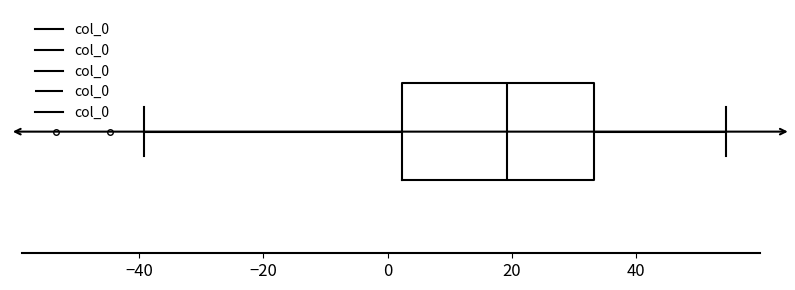

Transcribe this box plot: give where the median line is, the range the box spans, and where the two whiskers end, as read against the x-axis. The values are not printed on the chart, so give them approximately, as read against the axis.

median 20, box 2 to 34, whiskers -40 to 54